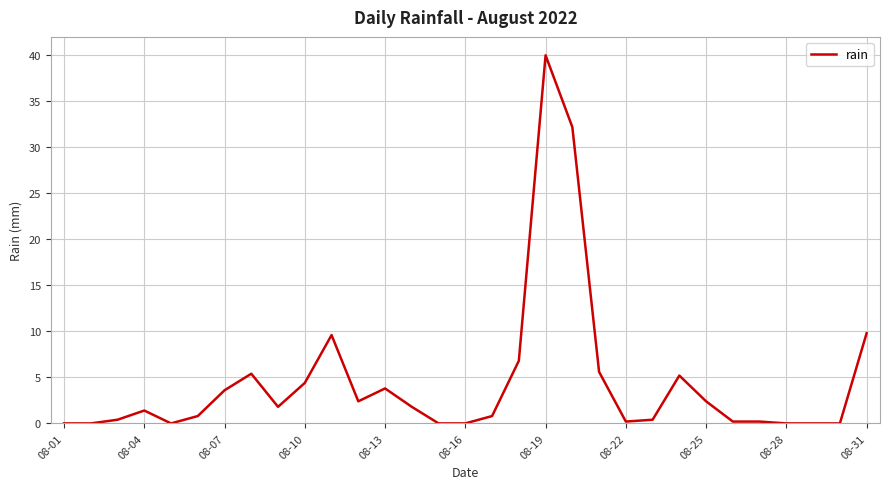

What is the difference between the maximum and minimum values?

40.0